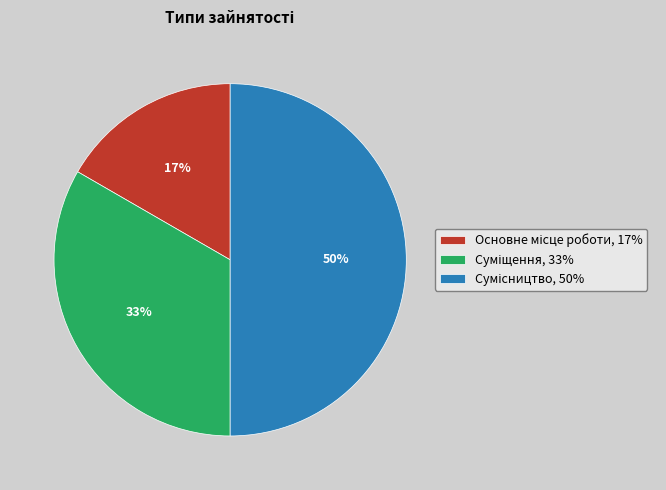

To the nearest percent, what is the difference between the largest and smallest slice percentages?

33%